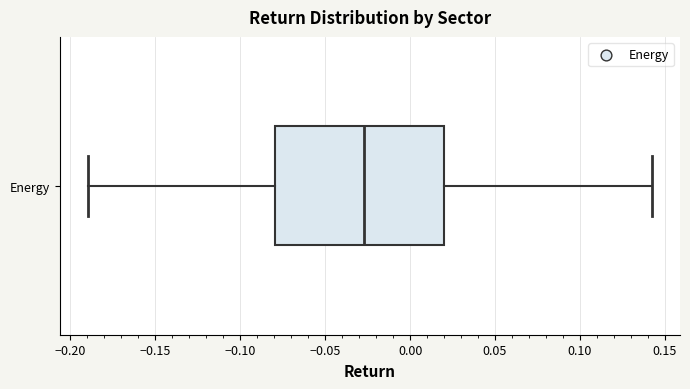

Transcribe this box plot: give where the median line is, the range the box spans, and where the two whiskers end, as read against the x-axis. The values are not printed on the chart, so give them approximately, as read against the axis.

median -0.025, box -0.080 to 0.020, whiskers -0.190 to 0.140